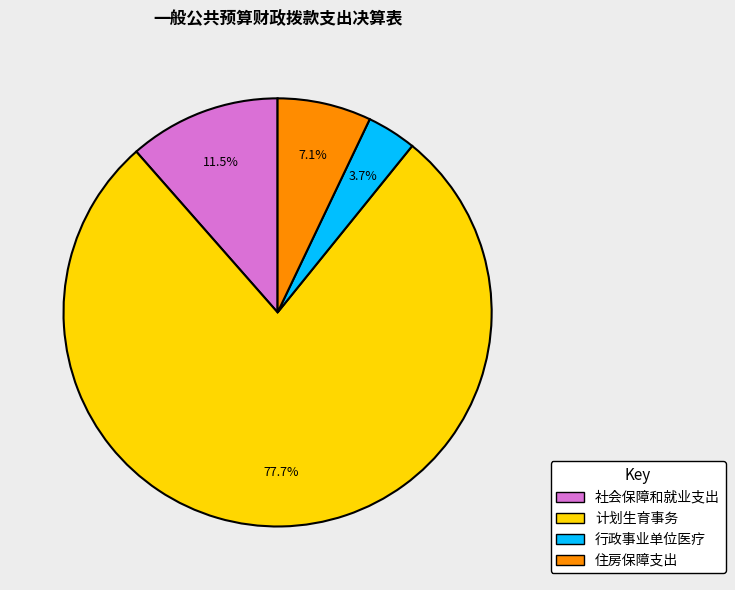

How many slices are in this pie chart?

4